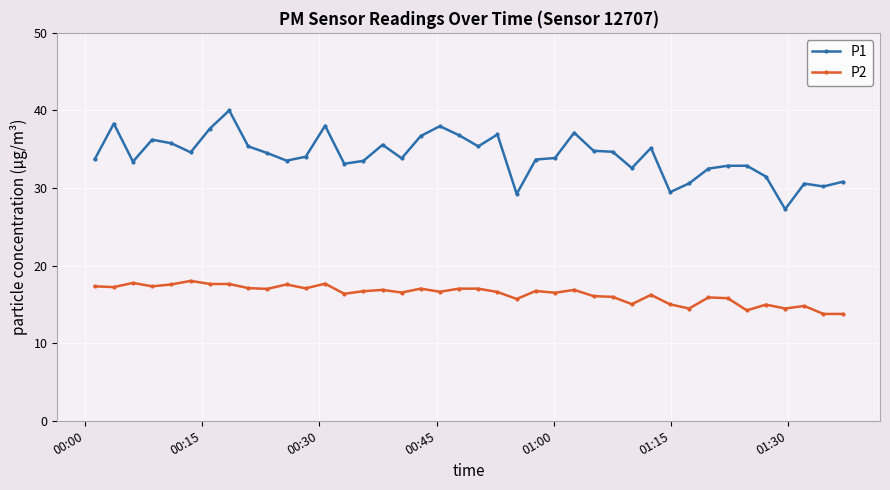

Rank the series by their average value, from lowest to highest.

P2, P1